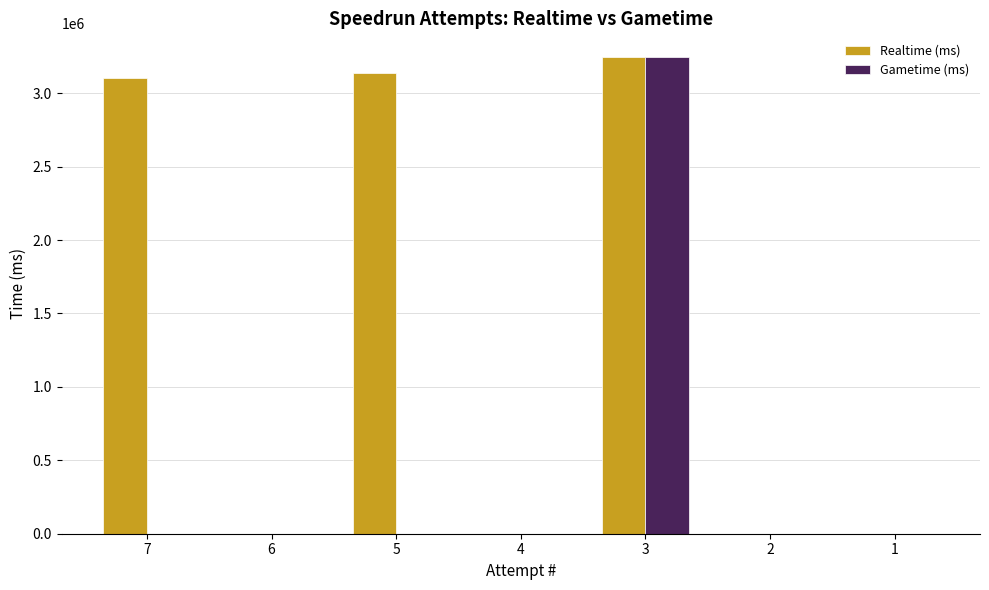

Reading left to right, what are all the values shown in this chart?

Realtime (ms): 3105062	0	3136051	0	3245070	0	0
Gametime (ms): 0	0	0	0	3245070	0	0